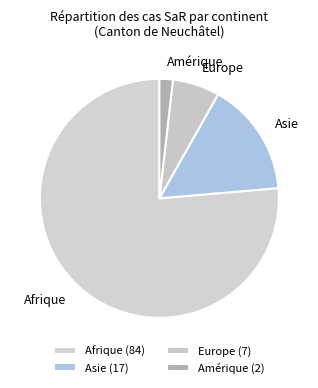

Combined, do Amérique and Afrique account for over 50%?

Yes